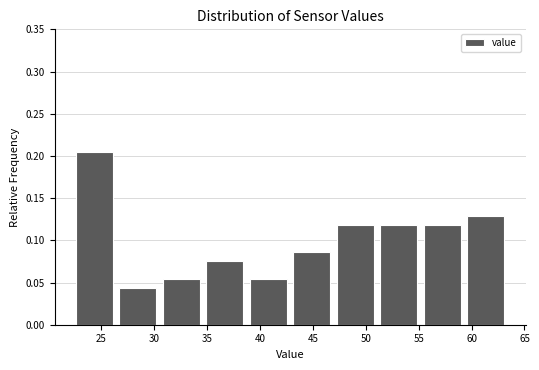

How tall is the bar that spans 31.0 to 35.0 on the x-axis? Neither the bar edges nor the heights are printed on the chart, so give them approximately, as read against the axes.

0.055